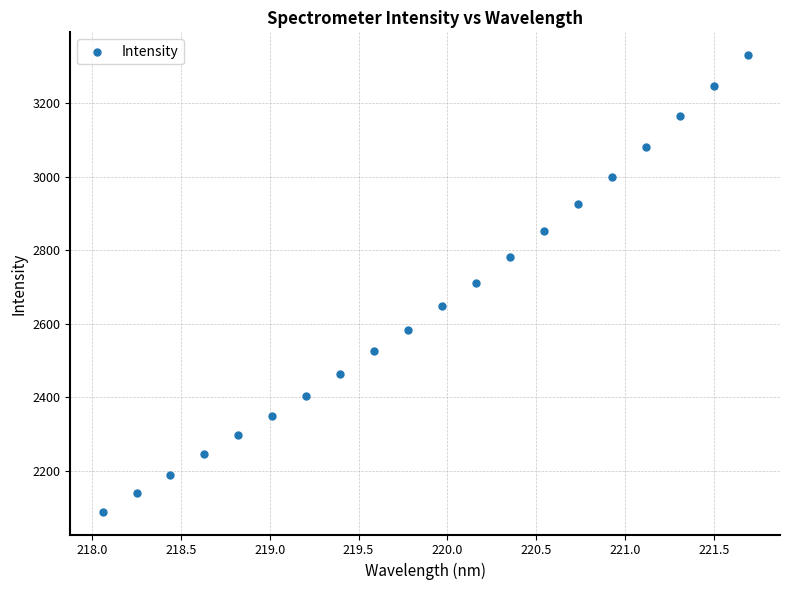

What is the range of Y values (max minus min)?

1241.0